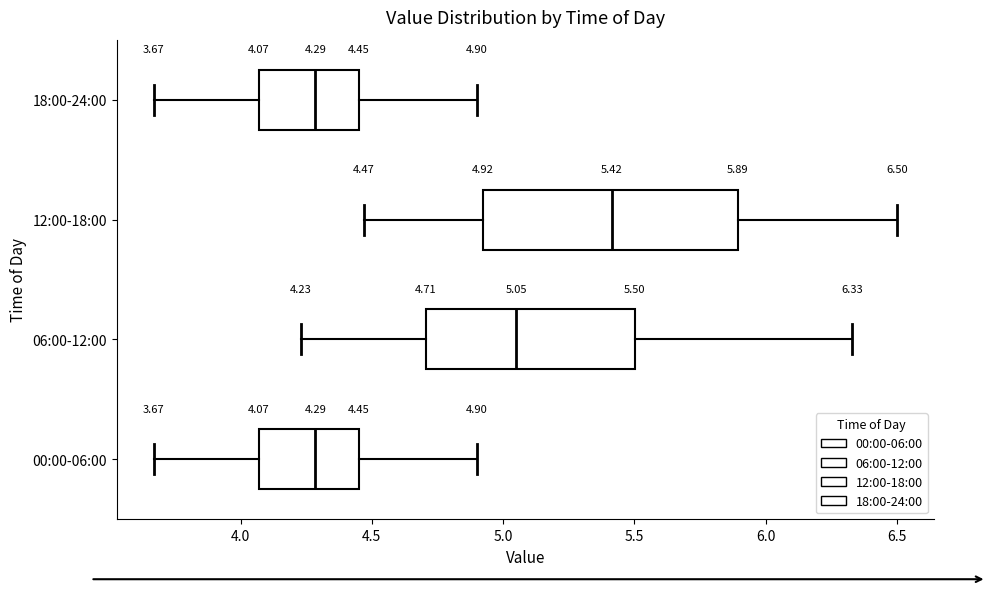

Comparing the boxes themselves (not the whiskers), which one is the widest?

12:00-18:00